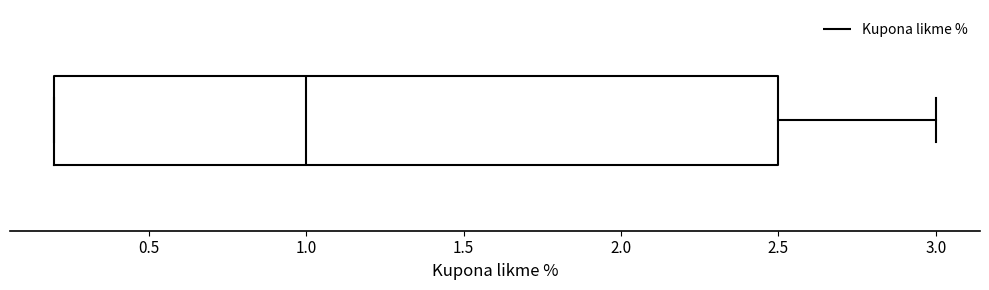

Where does the right whisker of the box end on the x-axis? The values are not printed on the chart, so give them approximately, as read against the axis.

3.0